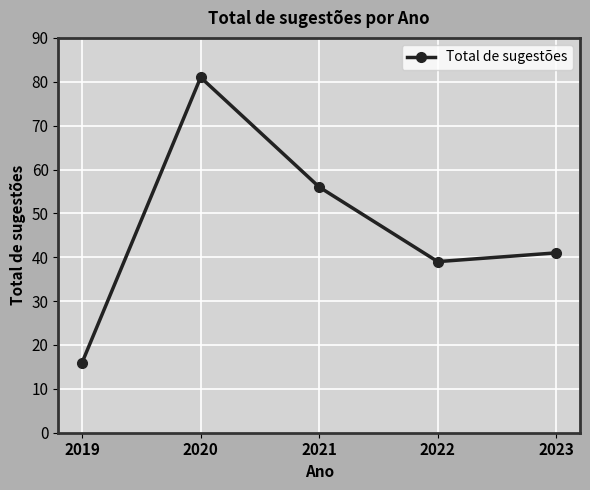

How many lines are shown in the chart?

1